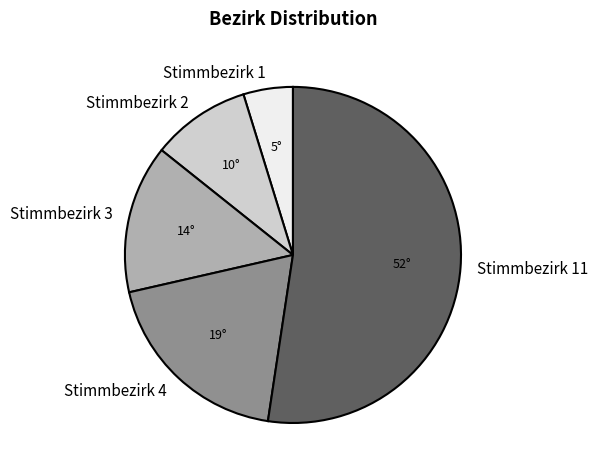

Between Stimmbezirk 4 and Stimmbezirk 3, which is larger?

Stimmbezirk 4